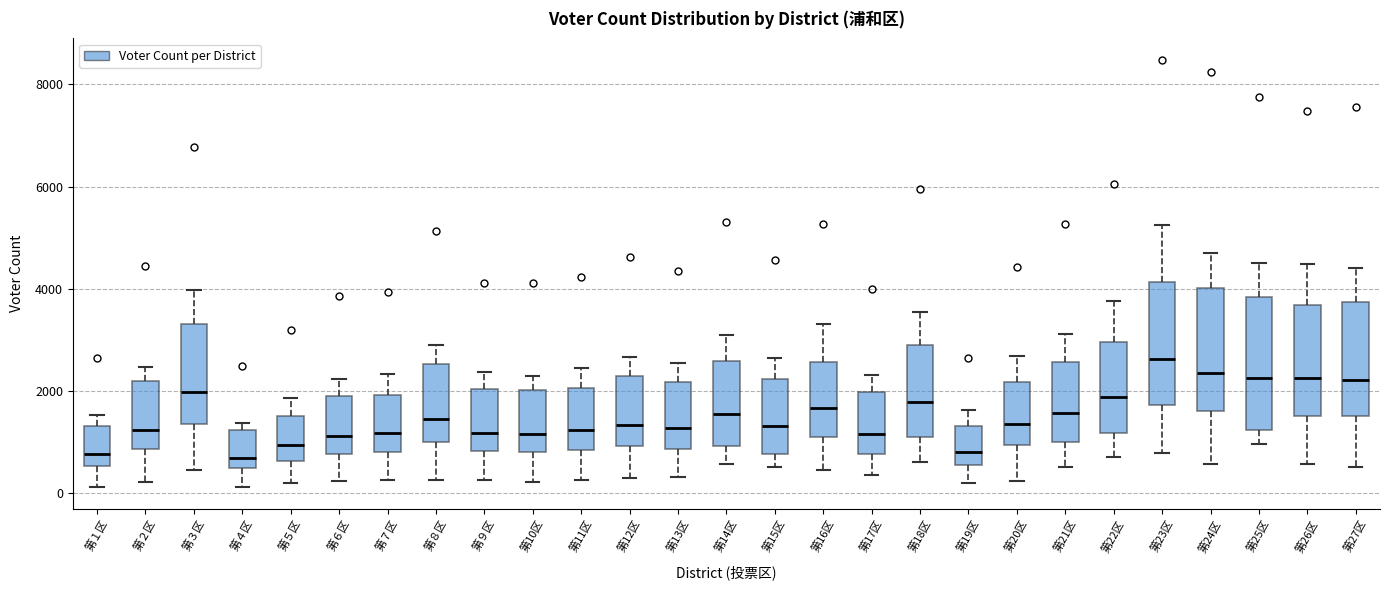

Which box has the highest median line?

第23区